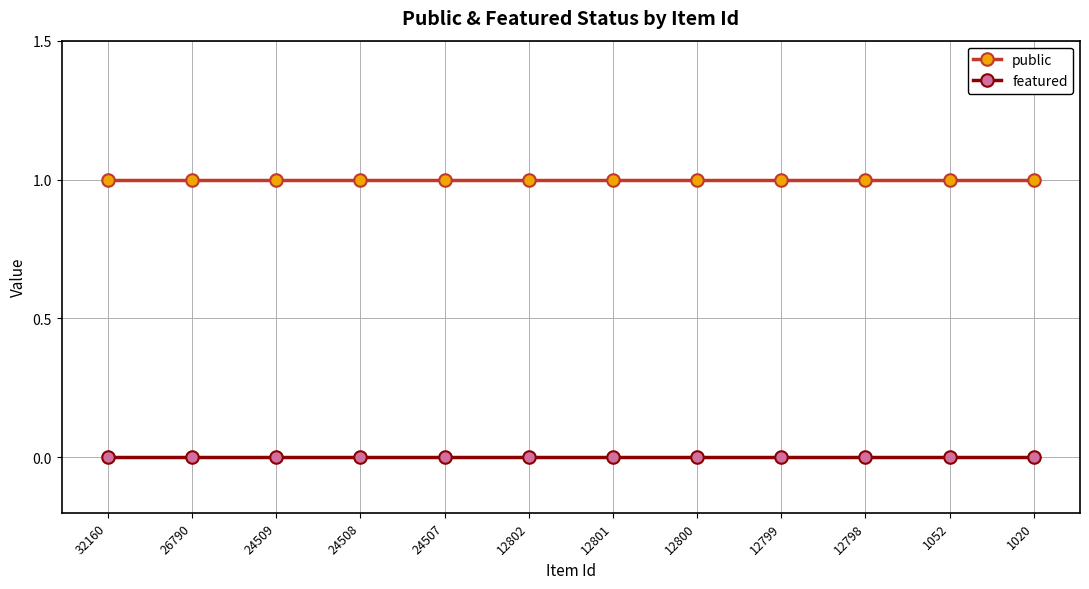

Reading left to right, list all the values displayed in this chart.

public: 1	1	1	1	1	1	1	1	1	1	1	1
featured: 0	0	0	0	0	0	0	0	0	0	0	0